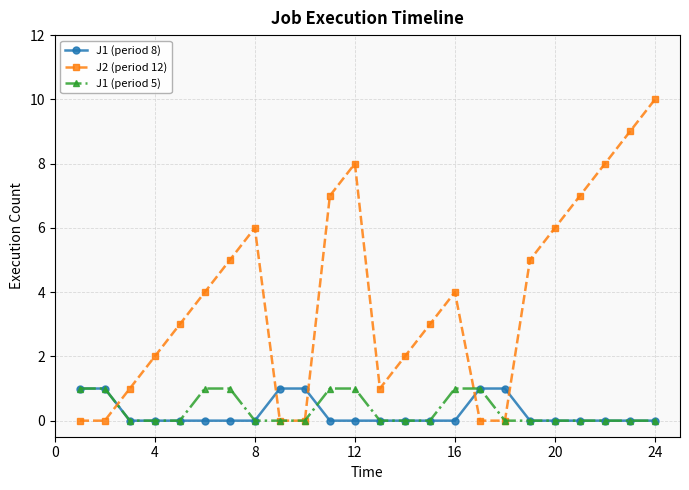

What is the maximum value shown in the chart?

10